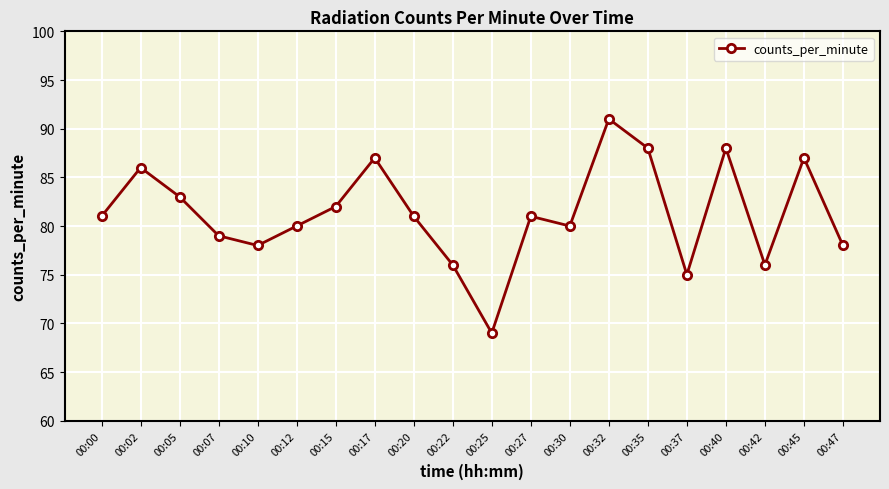

True or false: the data shows 80 at 00:12.

True